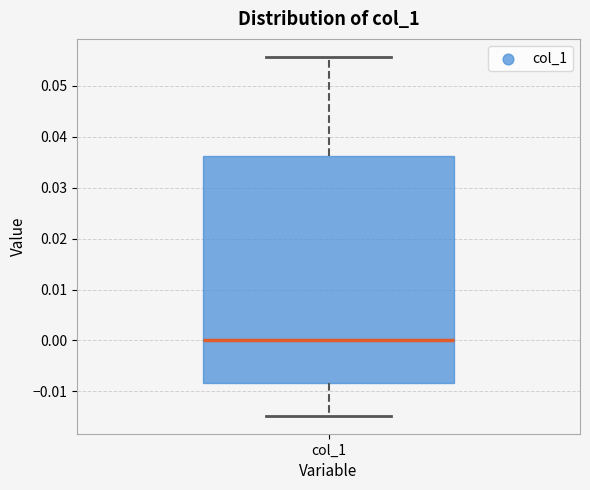

Read this box plot against the y-axis: the position of the median line, the range covered by the box, and the ends of both whiskers. The values are not printed on the chart, so give them approximately, as read against the axis.

median 0.000, box -0.008 to 0.036, whiskers -0.015 to 0.056